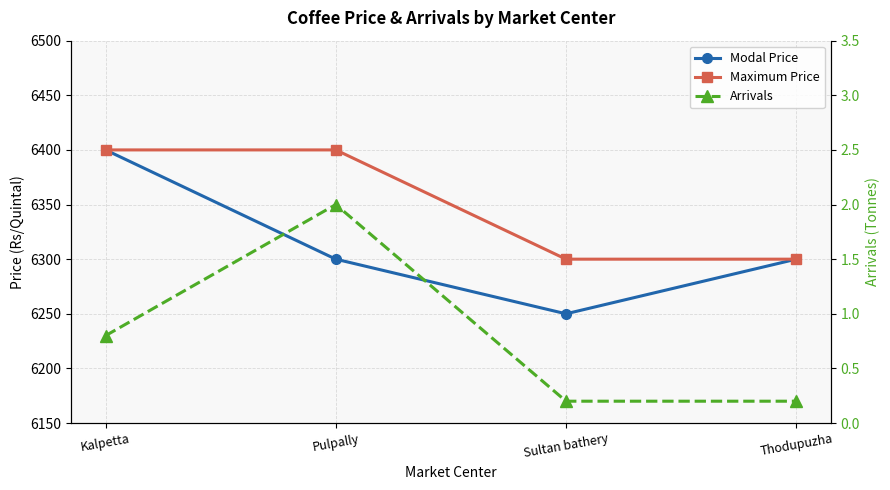

Which category has the highest value across all series?

Kalpetta